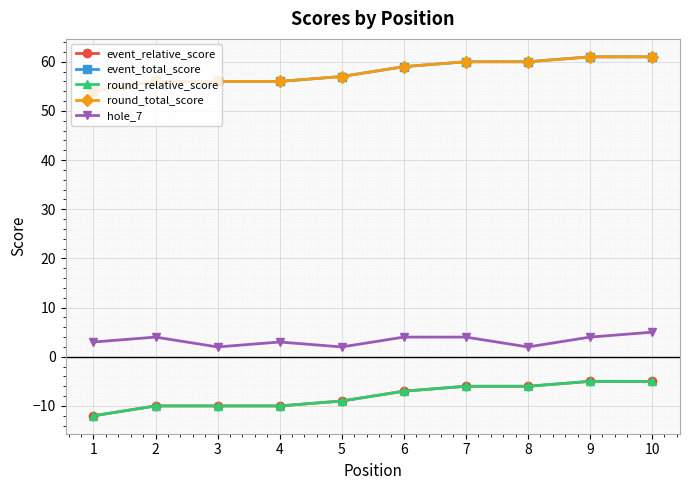

Which series has the largest range (max minus min)?

event_relative_score